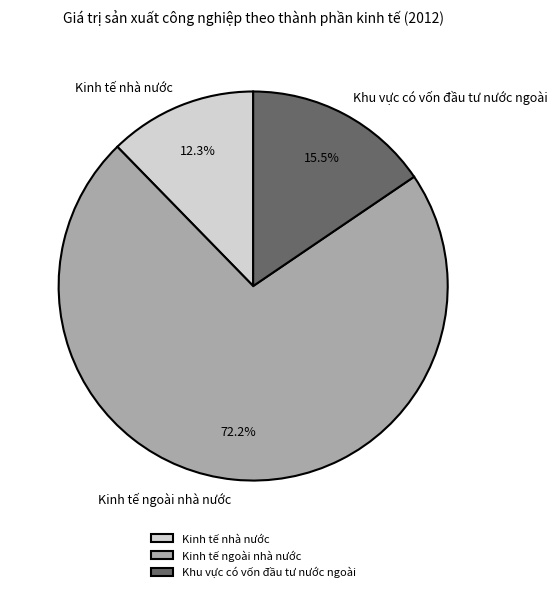

What is the smallest slice in the pie chart?

Kinh tế nhà nước